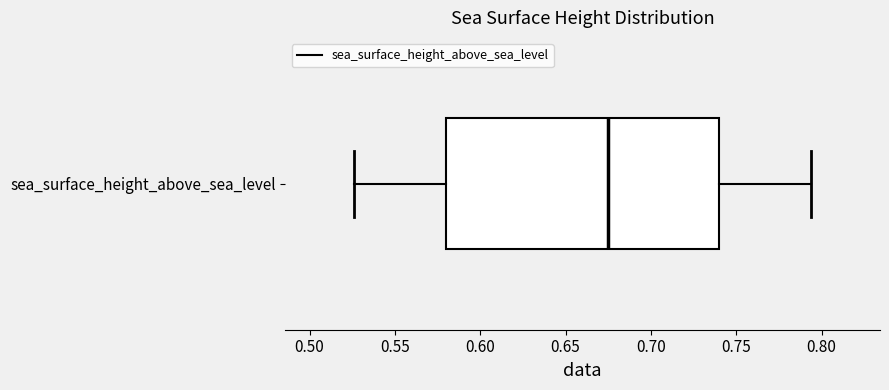

Read this box plot against the x-axis: the position of the median line, the range covered by the box, and the ends of both whiskers. The values are not printed on the chart, so give them approximately, as read against the axis.

median 0.675, box 0.580 to 0.740, whiskers 0.525 to 0.795